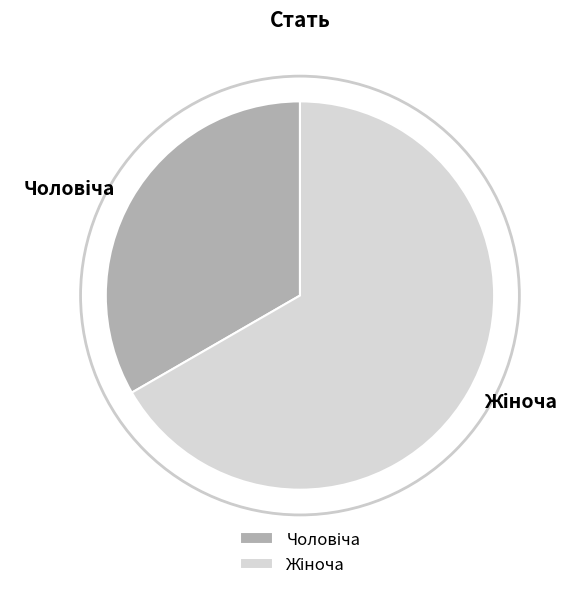

Is there any slice that represents more than half of the pie?

Yes